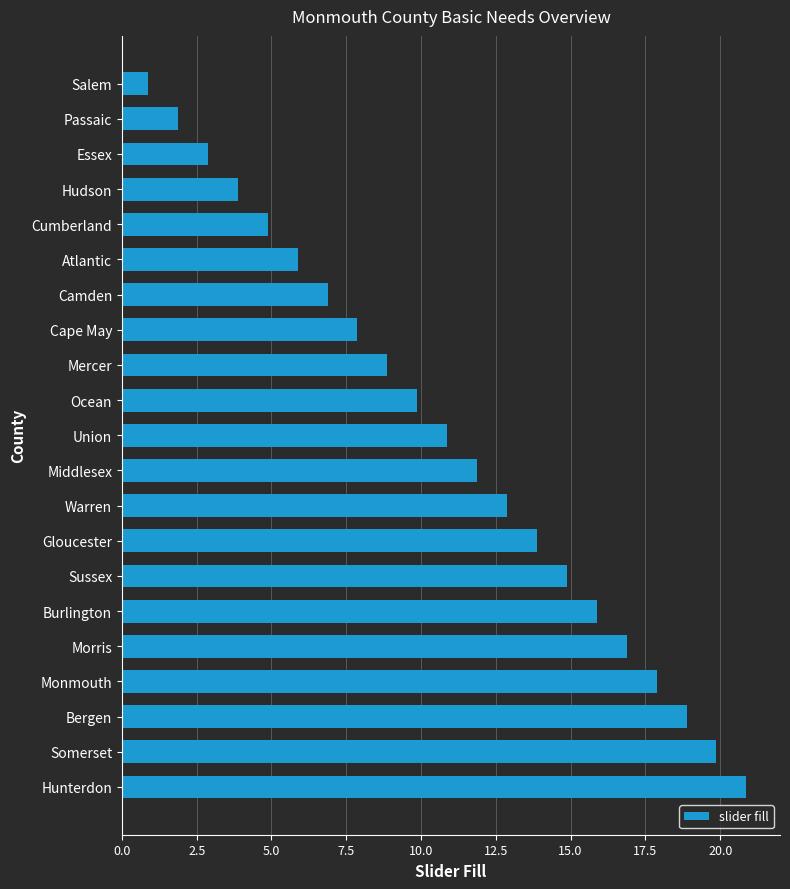

The value at Bergen is 4.2. True or false?

False